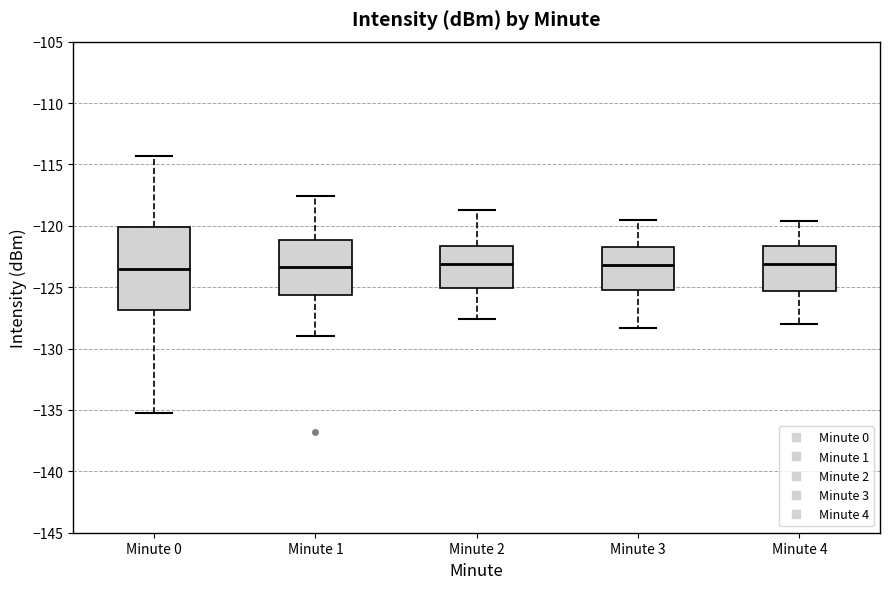

Which box is the tallest, from its lower edge to its upper edge?

Minute 0